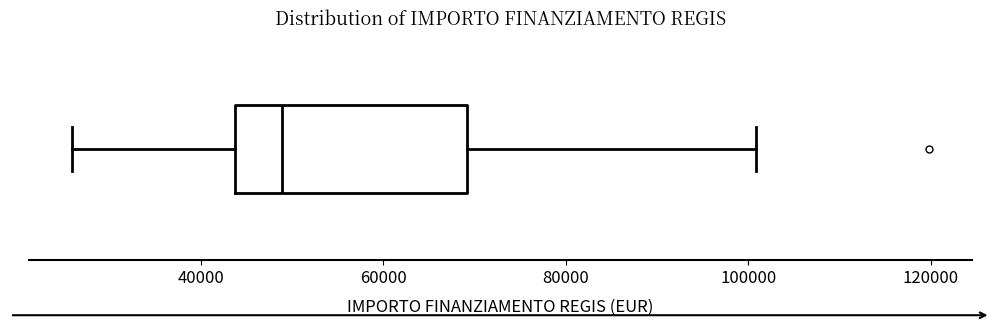

Where is the left edge of the box on the x-axis? The values are not printed on the chart, so give them approximately, as read against the axis.

44000